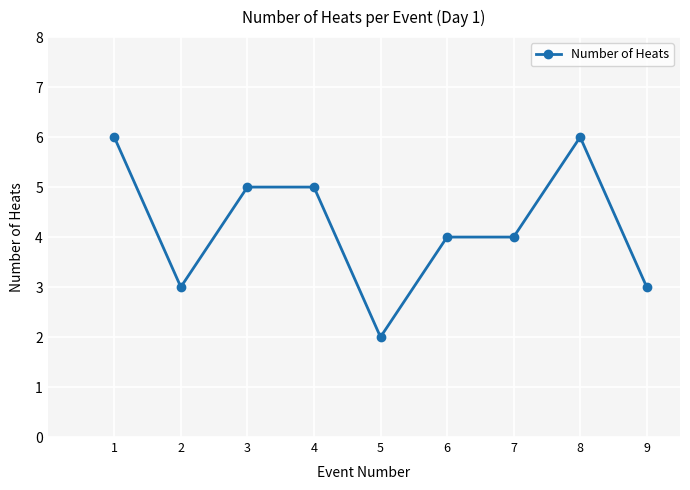

What is the maximum value shown in the chart?

6